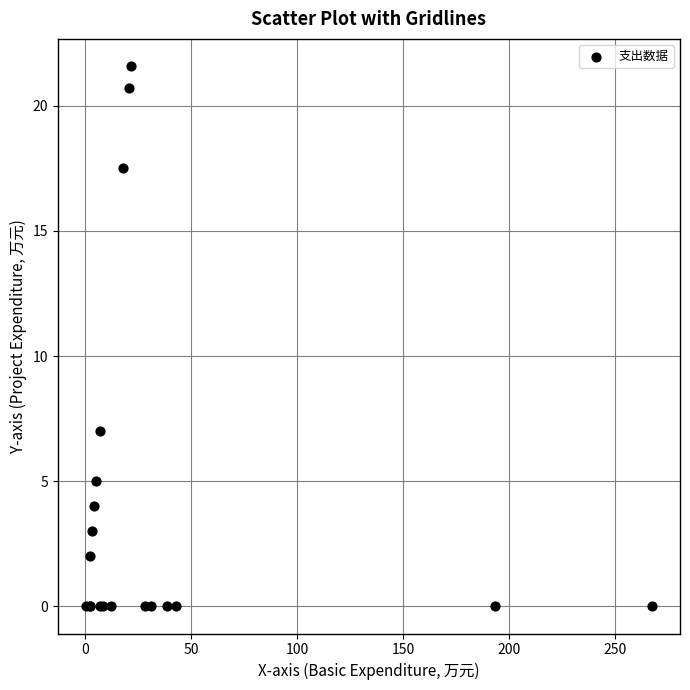

What Y value in the scatter plot is closest to 10?

7.0